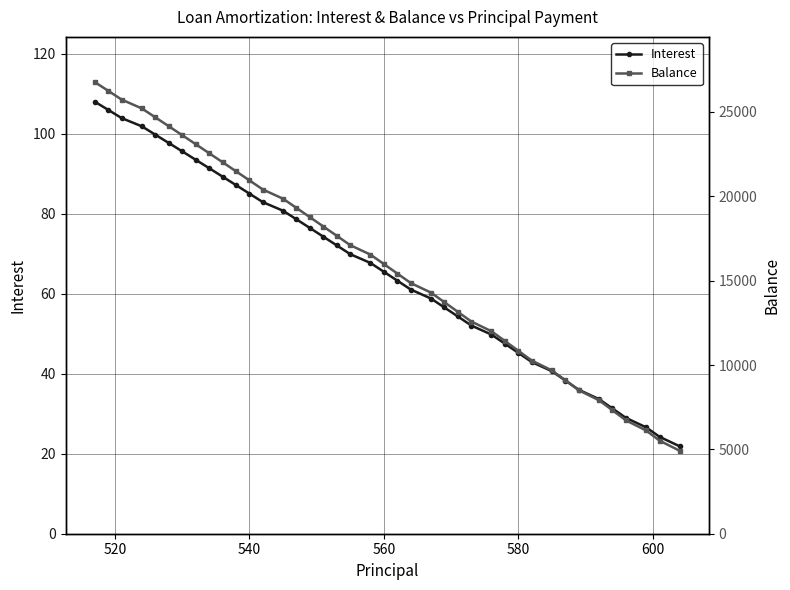

List the series in order of their peak value, highest first.

Balance, Interest